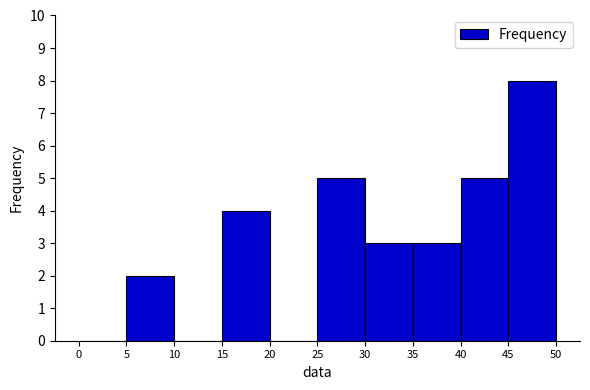

Reading left to right, transcribe this chart: for each bar, give the range it covers on the x-axis and its height. The values are not printed on the chart, so give them approximately, as read against the axis.

0 to 5: 0
5 to 10: 2
10 to 15: 0
15 to 20: 4
20 to 25: 0
25 to 30: 5
30 to 35: 3
35 to 40: 3
40 to 45: 5
45 to 50: 8